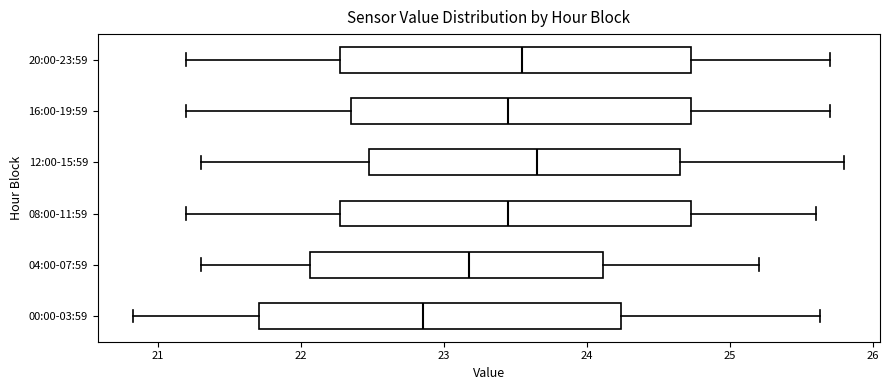

Reading bottom to top, read every box against the x-axis: the position of its median line, the range the box covers, and the ends of its whiskers. The values are not printed on the chart, so give them approximately, as read against the axis.

00:00-03:59: median 22.9, box 21.7 to 24.2, whiskers 20.8 to 25.6
04:00-07:59: median 23.2, box 22.1 to 24.1, whiskers 21.3 to 25.2
08:00-11:59: median 23.5, box 22.3 to 24.7, whiskers 21.2 to 25.6
12:00-15:59: median 23.7, box 22.5 to 24.7, whiskers 21.3 to 25.8
16:00-19:59: median 23.5, box 22.4 to 24.7, whiskers 21.2 to 25.7
20:00-23:59: median 23.6, box 22.3 to 24.7, whiskers 21.2 to 25.7